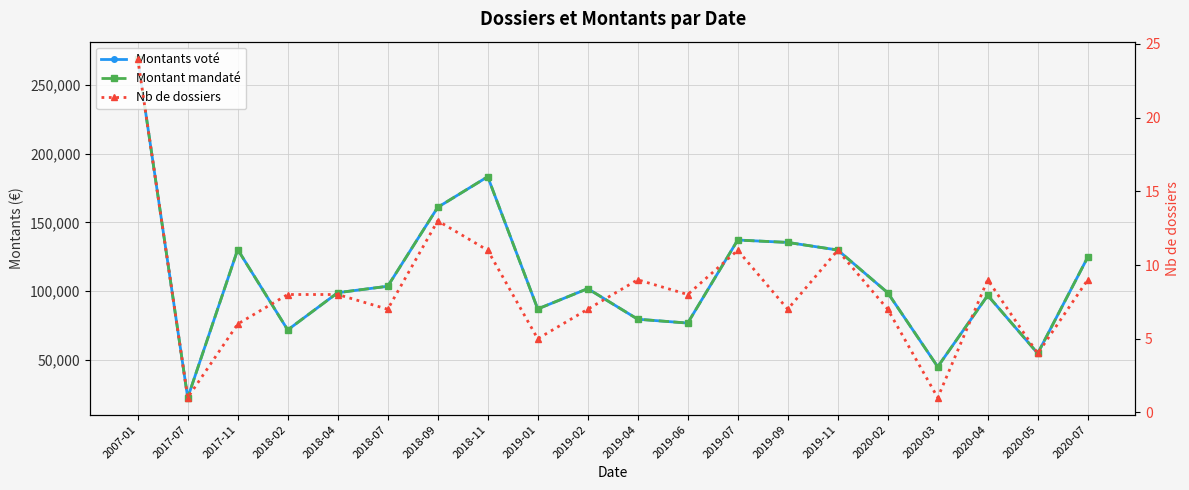

List the labels in order of Montant mandaté value, largest first.

2007-01, 2018-11, 2018-09, 2019-07, 2019-09, 2017-11, 2019-11, 2020-07, 2018-07, 2019-02, 2018-04, 2020-02, 2020-04, 2019-01, 2019-04, 2019-06, 2018-02, 2020-05, 2020-03, 2017-07